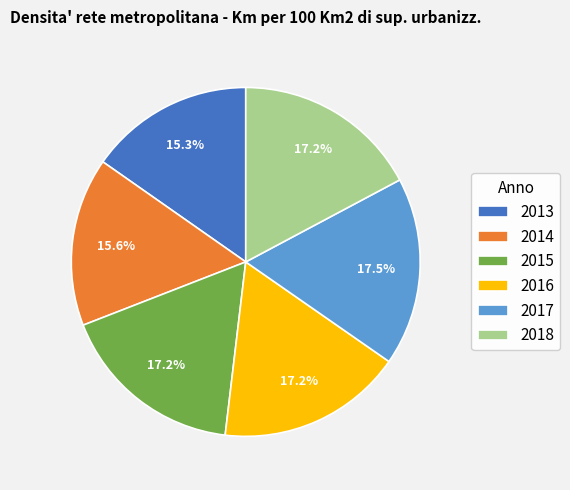

Count the number of slices in the pie.

6